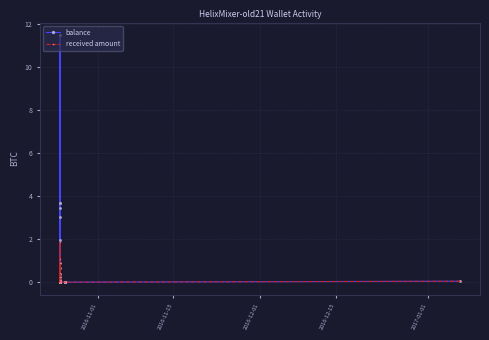

What is the difference between the second highest and second lowest values in the balance series?

3.7